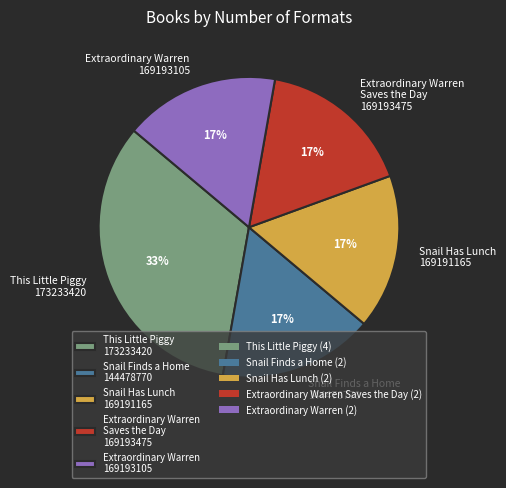

How many slices are in this pie chart?

5